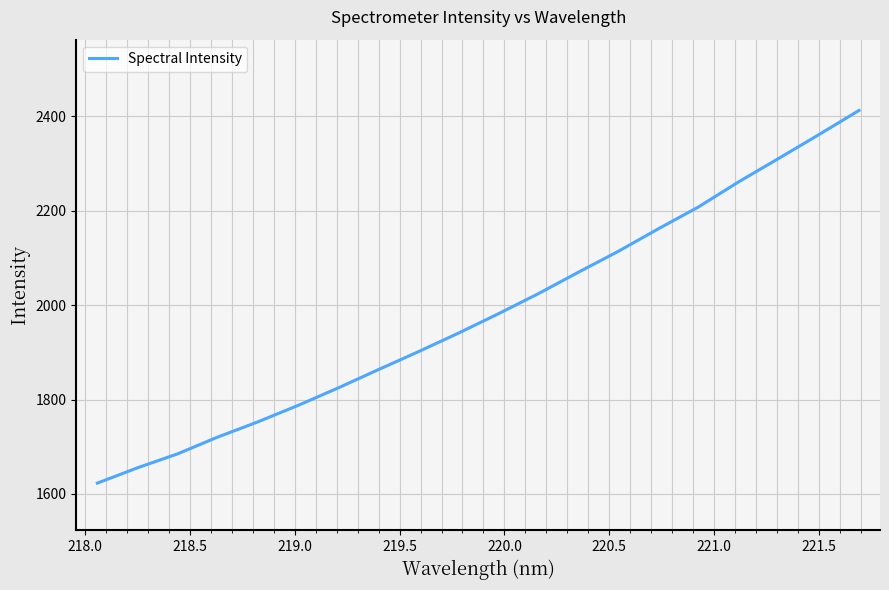

What is the smallest value displayed?

1623.0